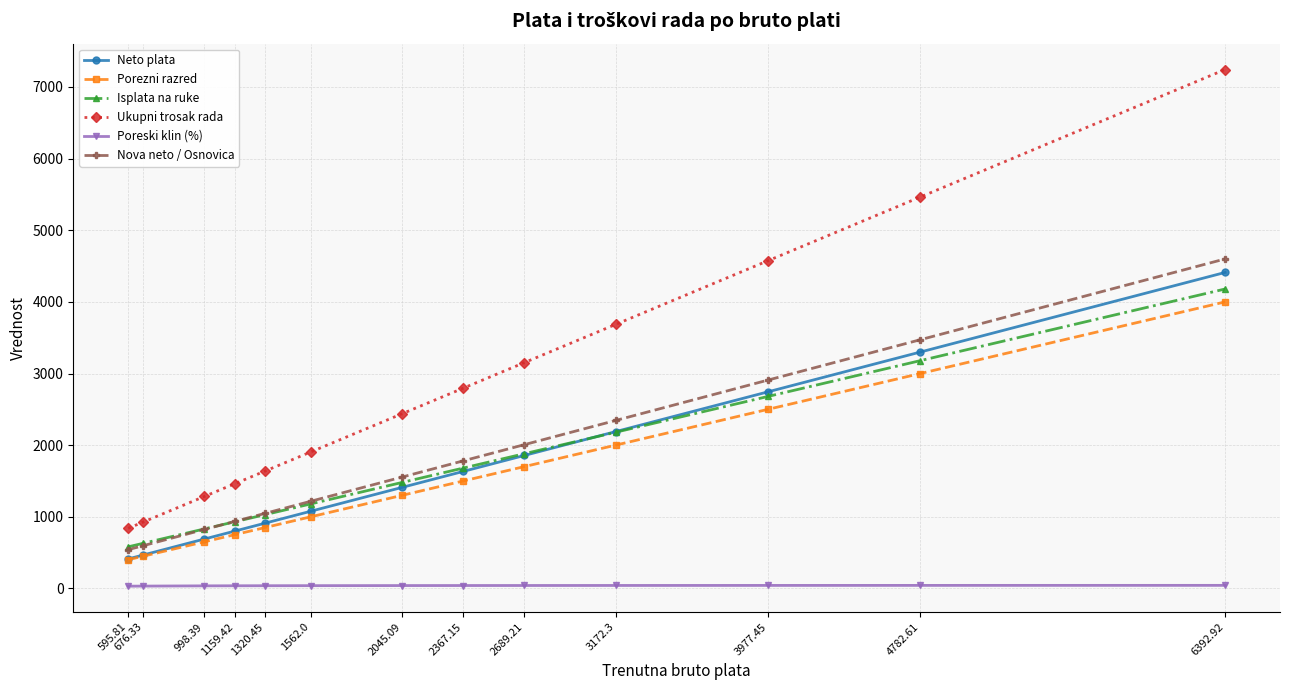

What is the label of the 8th point from the left?

2367.15